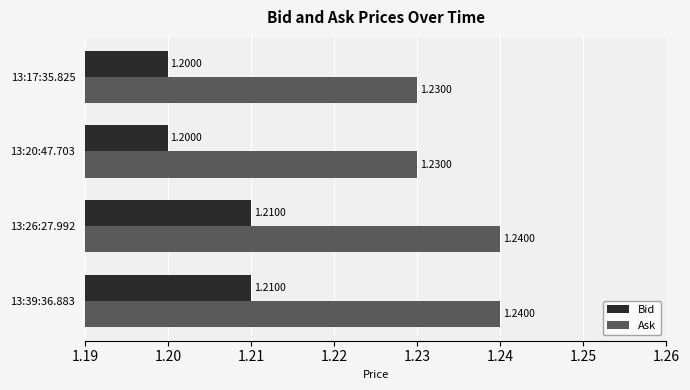

How many Bid values are between 1 and 2?

4